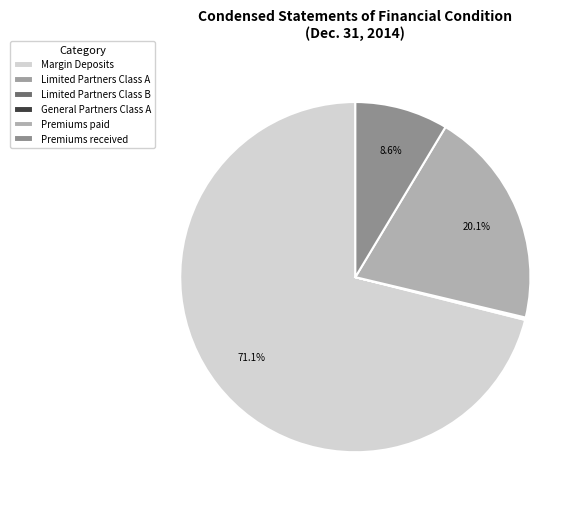

What is the majority slice?

Margin Deposits